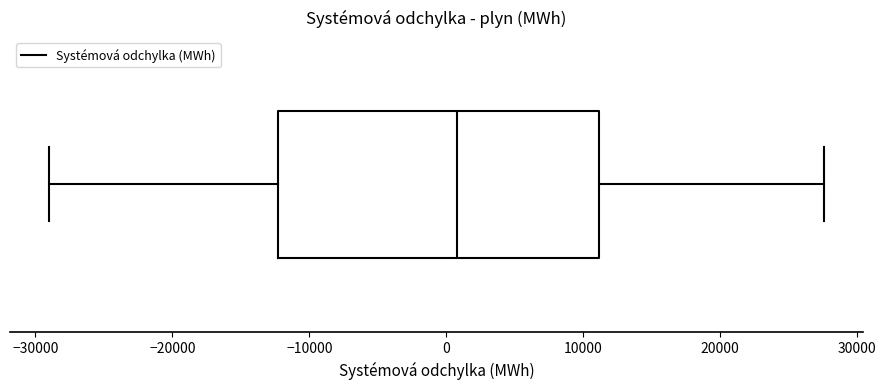

Where does the left whisker of the box end on the x-axis? The values are not printed on the chart, so give them approximately, as read against the axis.

-29000